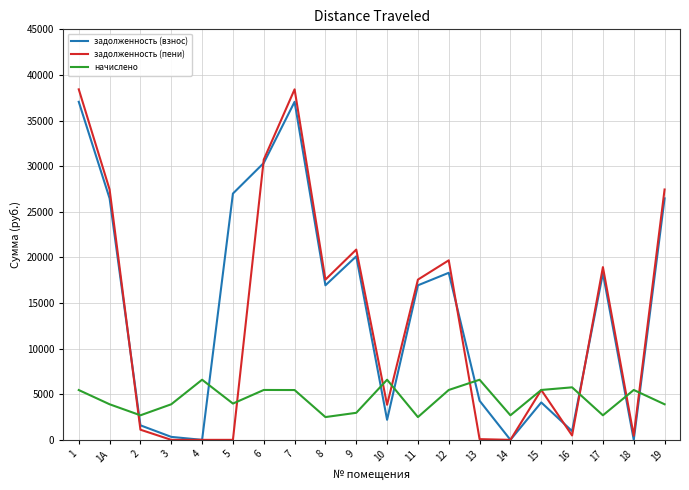

True or false: задолженность (взнос) has a value of 28464.5 at 12.

False